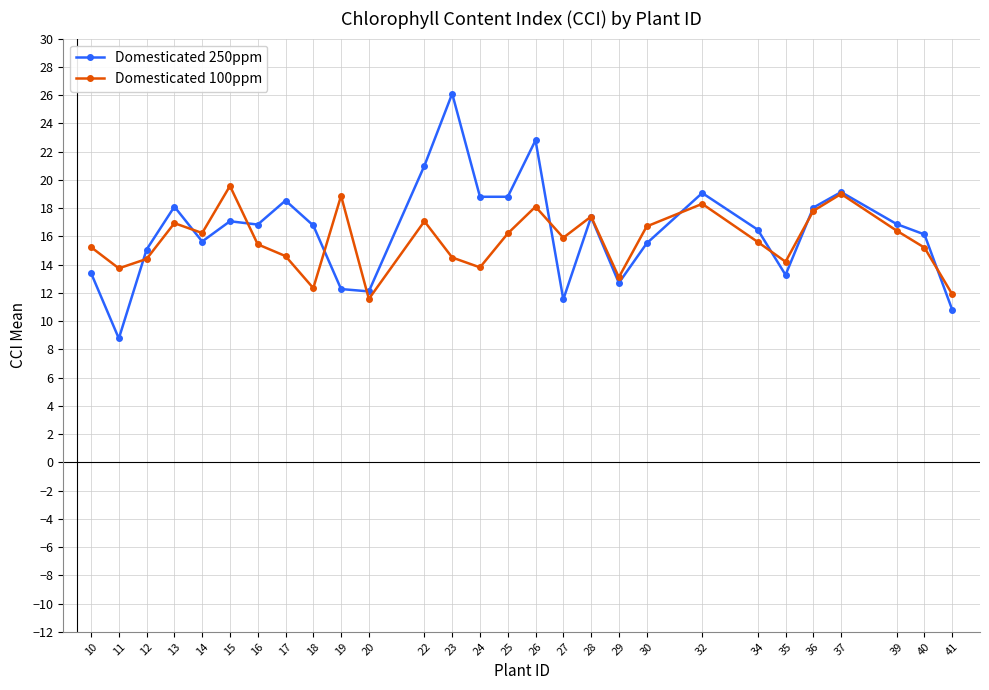

What is the spread (max minus min) of values at 26?

4.7